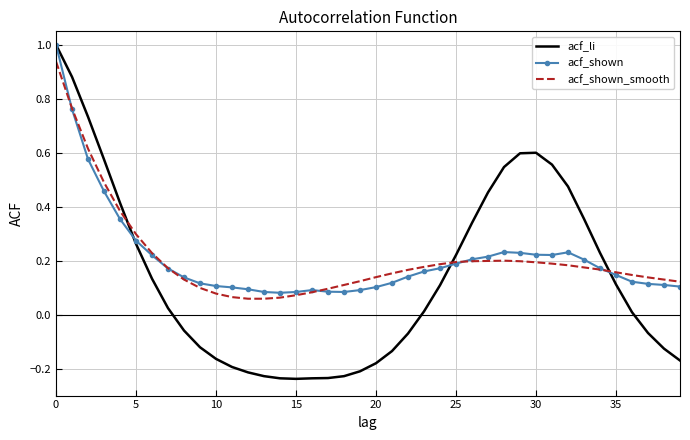

What are all the series names shown in the legend?

acf_li, acf_shown, acf_shown_smooth